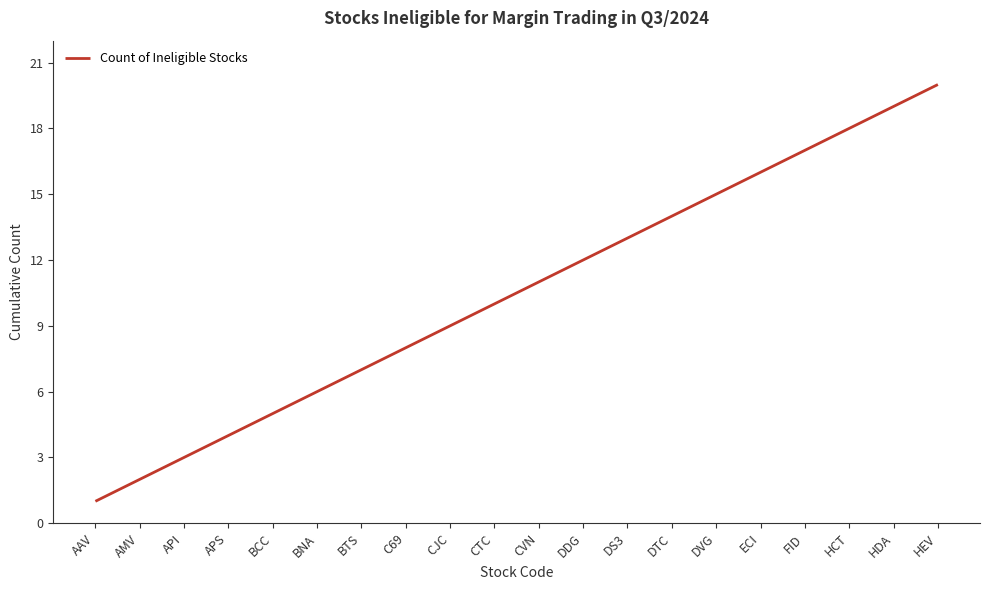

What position from the right is CTC?

11